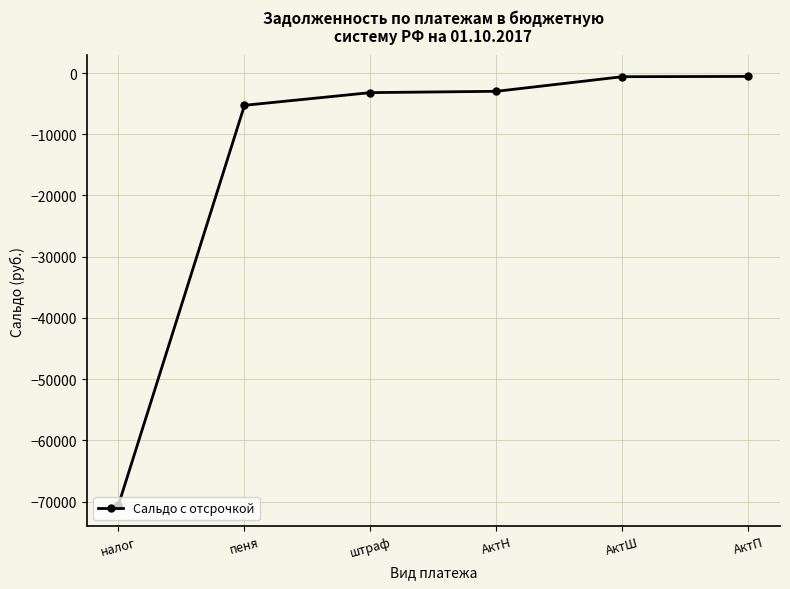

What is the difference between the second highest and minimum values?

69953.5